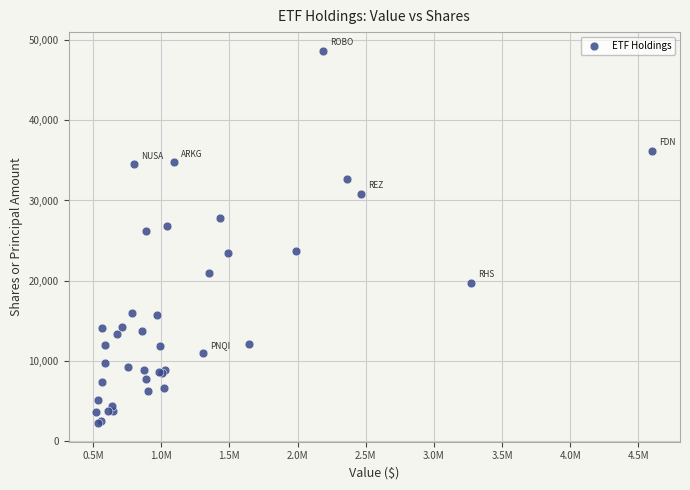

What Y value in the scatter plot is closest to 25462?

26181